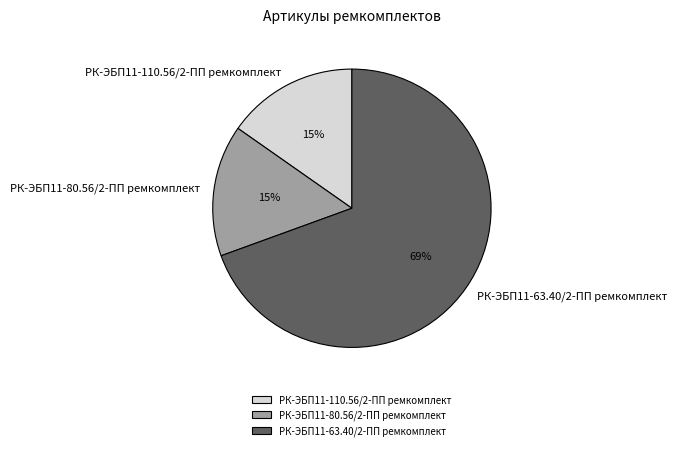

What is the ratio of the value at РК-ЭБП11-80.56/2-ПП ремкомплект to the value at РК-ЭБП11-110.56/2-ПП ремкомплект?

1.0